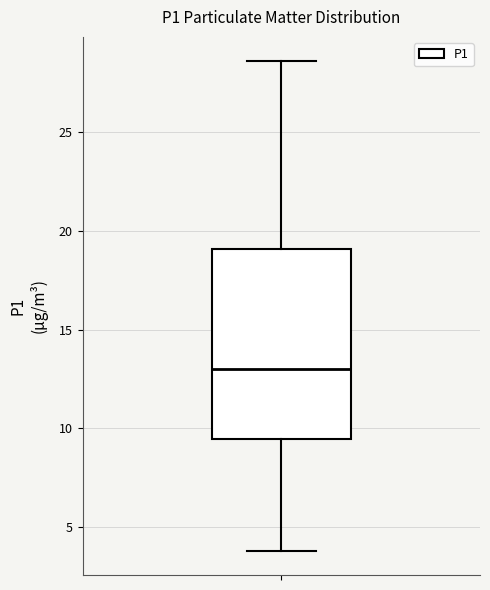

Transcribe this box plot: give where the median line is, the range the box spans, and where the two whiskers end, as read against the y-axis. The values are not printed on the chart, so give them approximately, as read against the axis.

median 13.0, box 9.5 to 19.0, whiskers 4.0 to 28.5